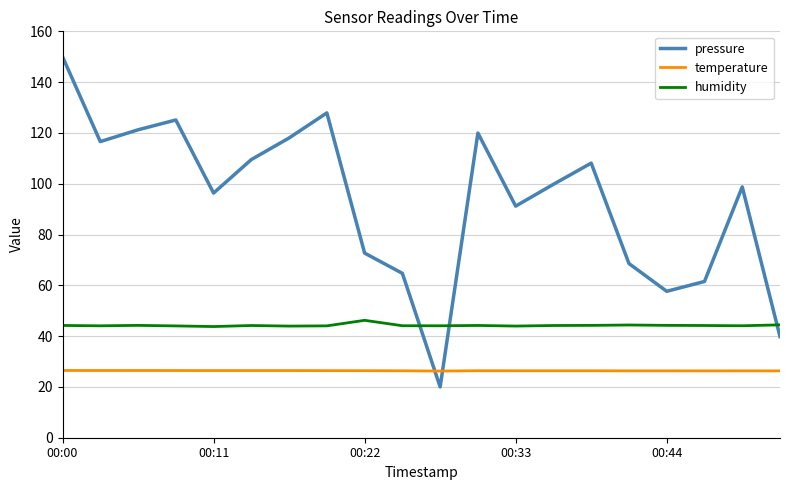

Rank the series by their average value, from lowest to highest.

temperature, humidity, pressure